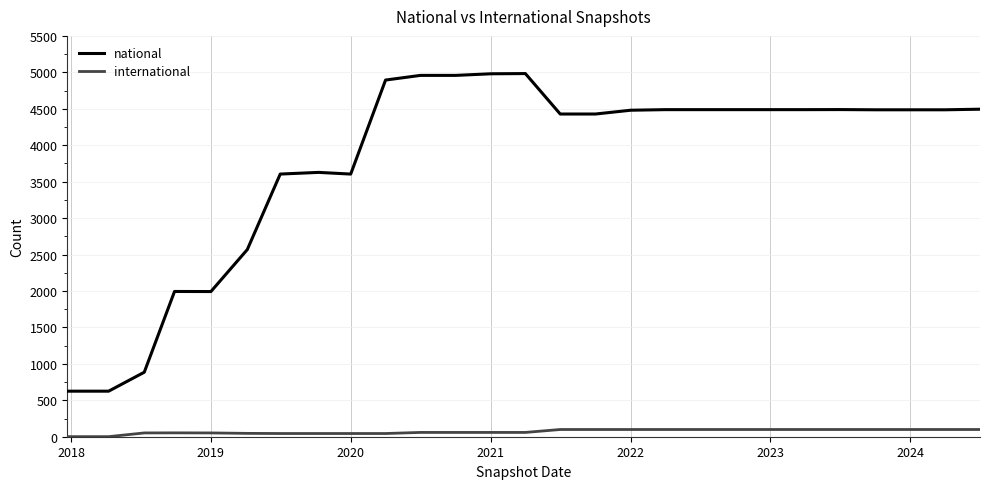

List the series in order of their overall mean, lowest first.

international, national